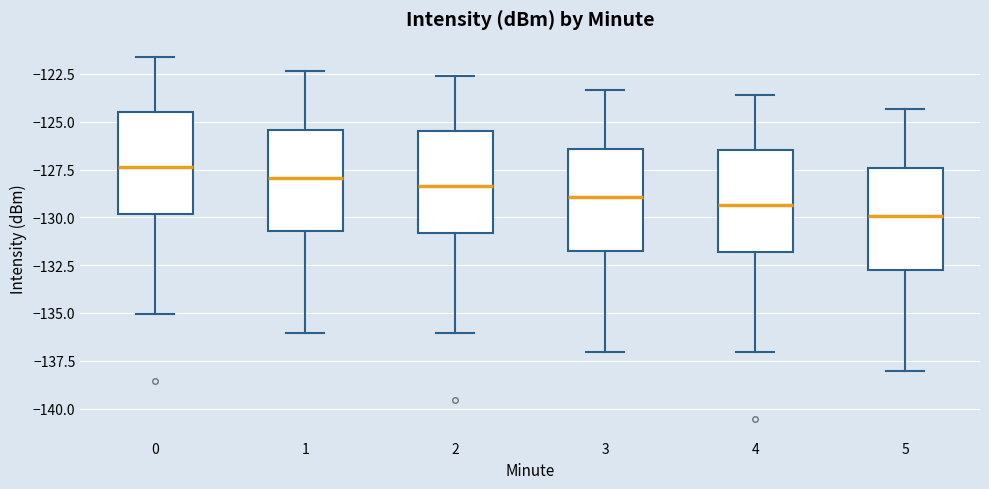

Reading left to right, transcribe this box plot: for each box, give where its median line is, the range the box spans, and where its two whiskers end, as read against the y-axis. The values are not printed on the chart, so give them approximately, as read against the axis.

0: median -127.5, box -130.0 to -124.5, whiskers -135.0 to -121.5
1: median -128.0, box -130.5 to -125.5, whiskers -136.0 to -122.5
2: median -128.5, box -131.0 to -125.5, whiskers -136.0 to -122.5
3: median -129.0, box -131.5 to -126.5, whiskers -137.0 to -123.5
4: median -129.5, box -132.0 to -126.5, whiskers -137.0 to -123.5
5: median -130.0, box -132.5 to -127.5, whiskers -138.0 to -124.5